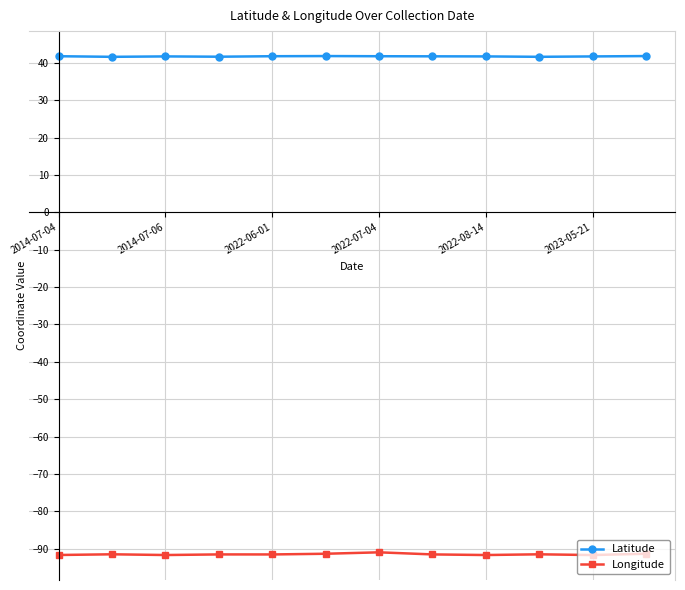

Which series has the largest total across all categories?

Latitude